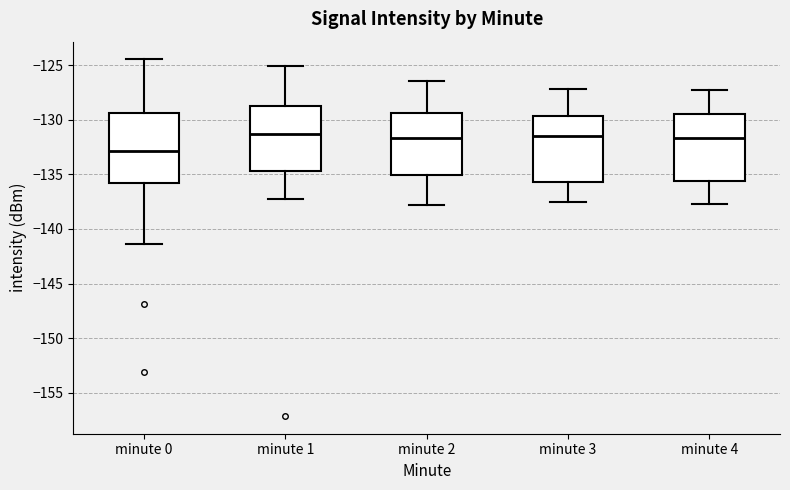

Reading left to right, transcribe this box plot: for each box, give where its median line is, the range the box spans, and where its two whiskers end, as read against the y-axis. The values are not printed on the chart, so give them approximately, as read against the axis.

minute 0: median -133.0, box -136.0 to -129.5, whiskers -141.5 to -124.5
minute 1: median -131.5, box -134.5 to -128.5, whiskers -137.0 to -125.0
minute 2: median -131.5, box -135.0 to -129.5, whiskers -138.0 to -126.5
minute 3: median -131.5, box -135.5 to -129.5, whiskers -137.5 to -127.0
minute 4: median -131.5, box -135.5 to -129.5, whiskers -137.5 to -127.5